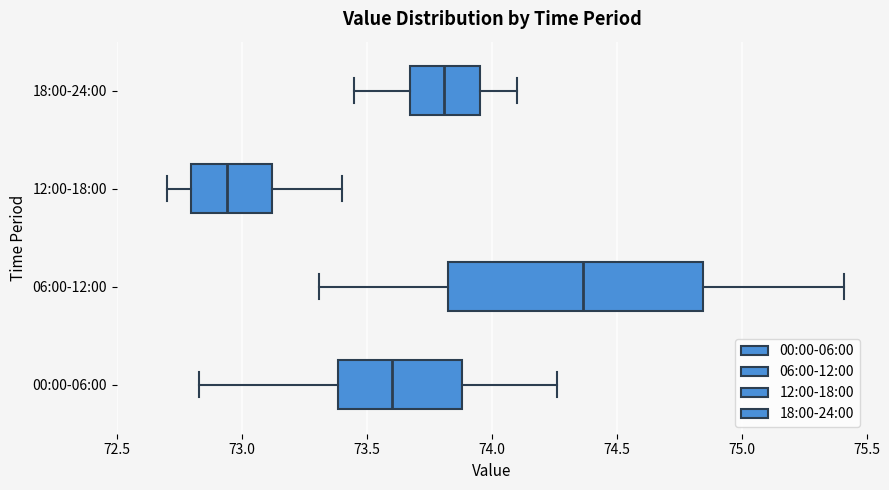

Where is the right edge of the box for 06:00-12:00 on the x-axis? The values are not printed on the chart, so give them approximately, as read against the axis.

74.85